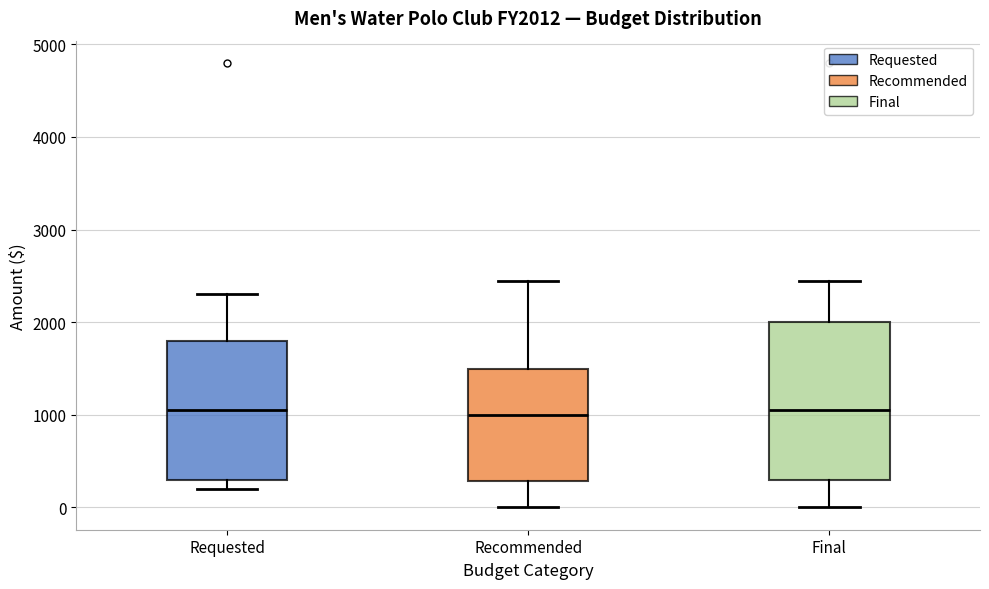

Reading left to right, transcribe this box plot: for each box, give where its median line is, the range the box spans, and where its two whiskers end, as read against the y-axis. The values are not printed on the chart, so give them approximately, as read against the axis.

Requested: median 1100, box 300 to 1800, whiskers 200 to 2300
Recommended: median 1000, box 300 to 1500, whiskers 0 to 2500
Final: median 1100, box 300 to 2000, whiskers 0 to 2500